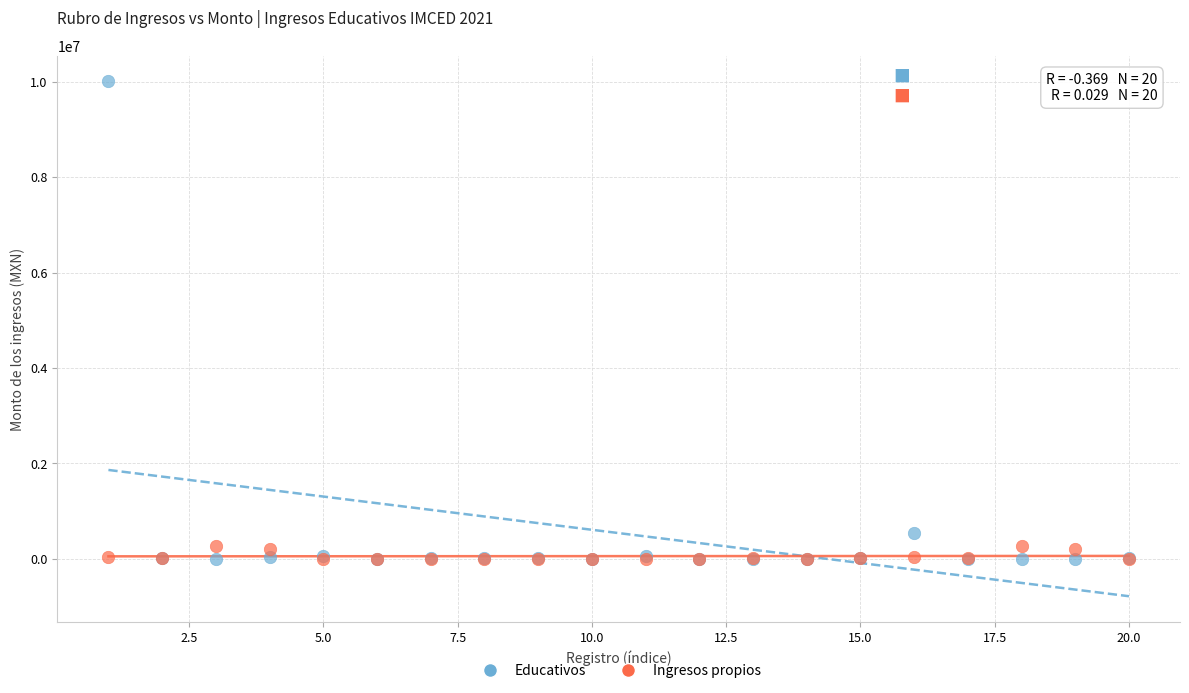

What are all the series names shown in the legend?

Educativos, Ingresos propios